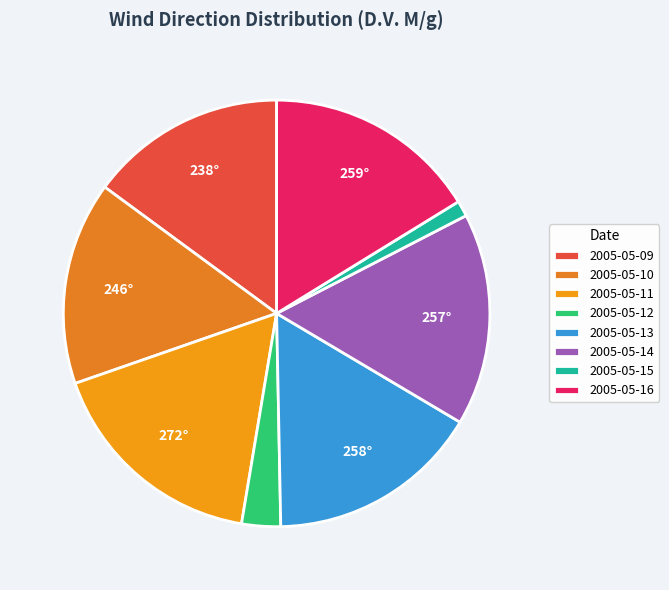

What percentage is the 2005-05-12 slice, to the nearest percent?

3%